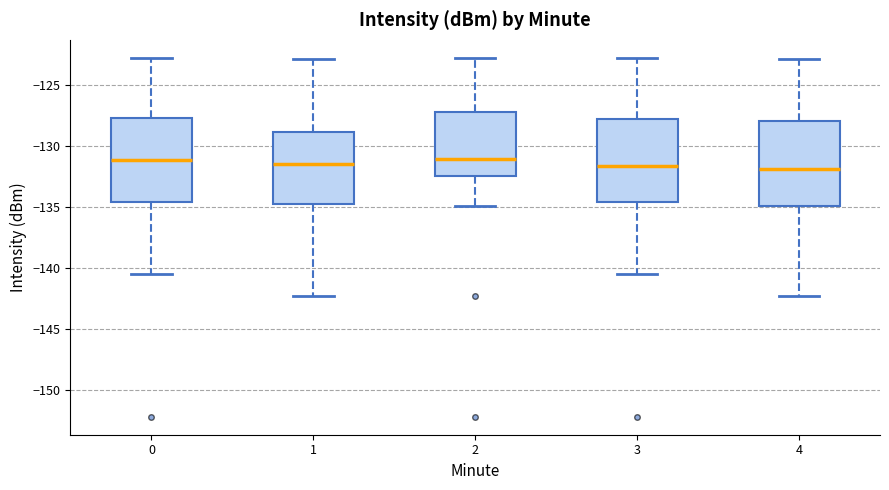

Reading left to right, transcribe this box plot: for each box, give where its median line is, the range the box spans, and where its two whiskers end, as read against the y-axis. The values are not printed on the chart, so give them approximately, as read against the axis.

0: median -131.0, box -134.5 to -127.5, whiskers -140.5 to -123.0
1: median -131.5, box -134.5 to -129.0, whiskers -142.5 to -123.0
2: median -131.0, box -132.5 to -127.0, whiskers -135.0 to -123.0
3: median -131.5, box -134.5 to -128.0, whiskers -140.5 to -123.0
4: median -132.0, box -135.0 to -128.0, whiskers -142.5 to -123.0